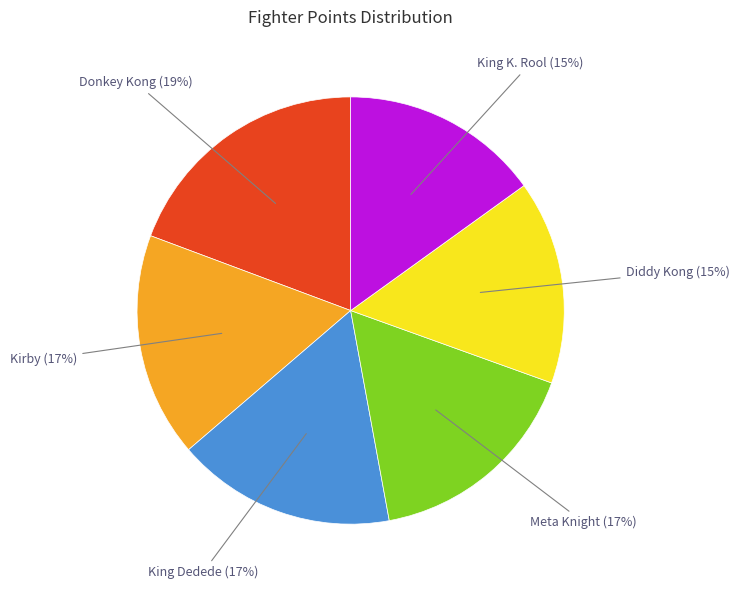

To the nearest percent, what is the average slice percentage?

17%